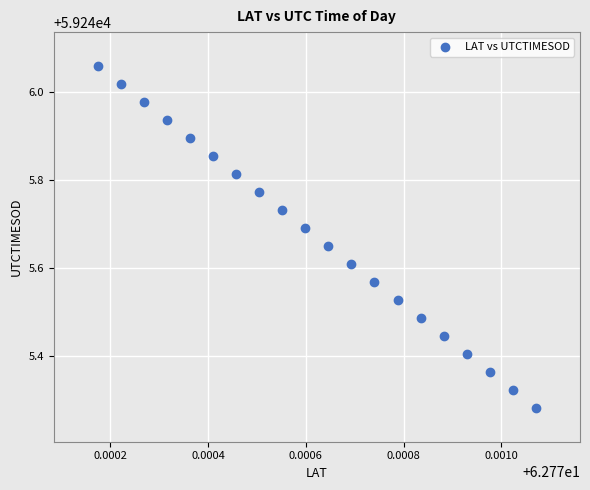

What is the range of Y values (max minus min)?

0.8